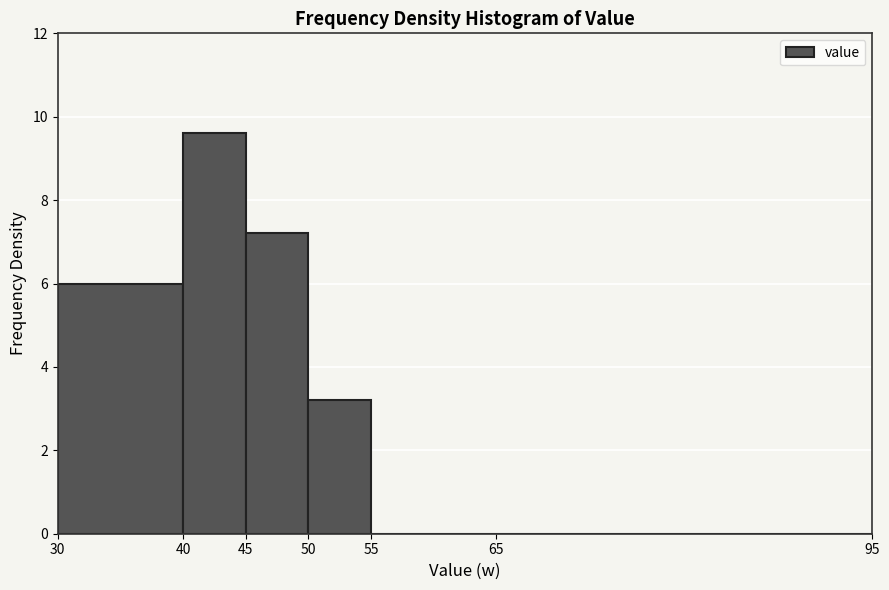

How tall is the bar that spans 30 to 40 on the x-axis? The values are not printed on the chart, so give them approximately, as read against the axis.

6.0